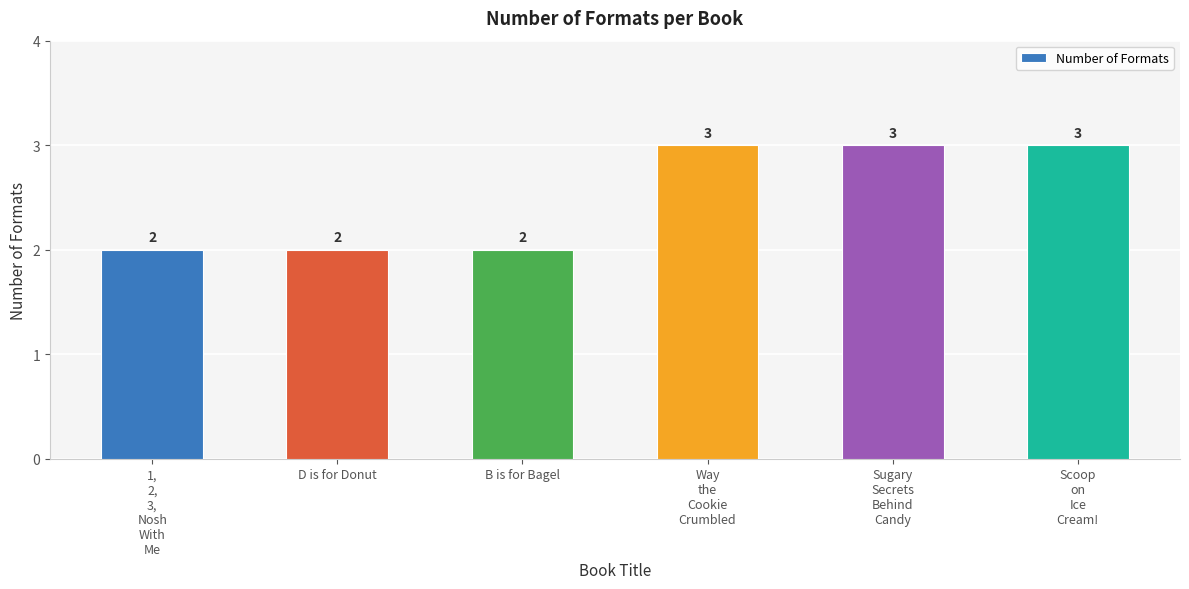

Reading left to right, transcribe all the data shown in this chart.

2	2	2	3	3	3